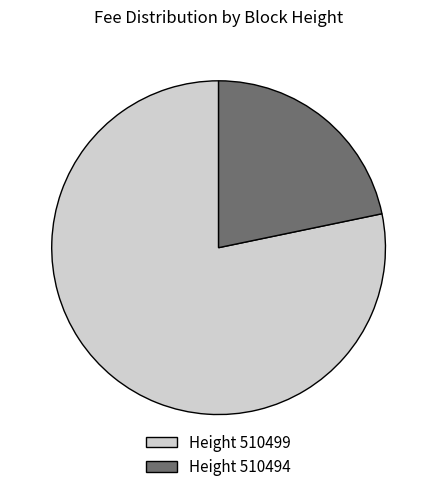

How many slices are in this pie chart?

2